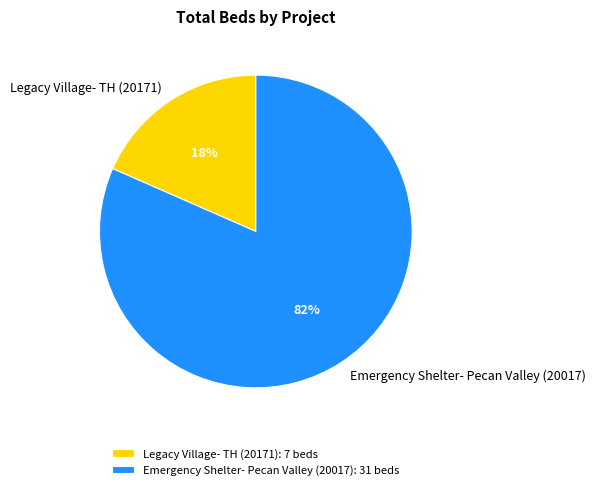

Which has a higher value, Emergency Shelter- Pecan Valley (20017) or Legacy Village- TH (20171)?

Emergency Shelter- Pecan Valley (20017)